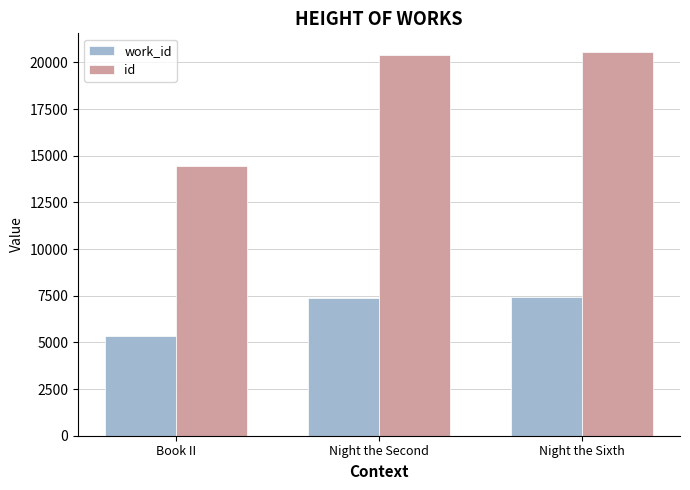

What is the average value of the work_id series?

6725